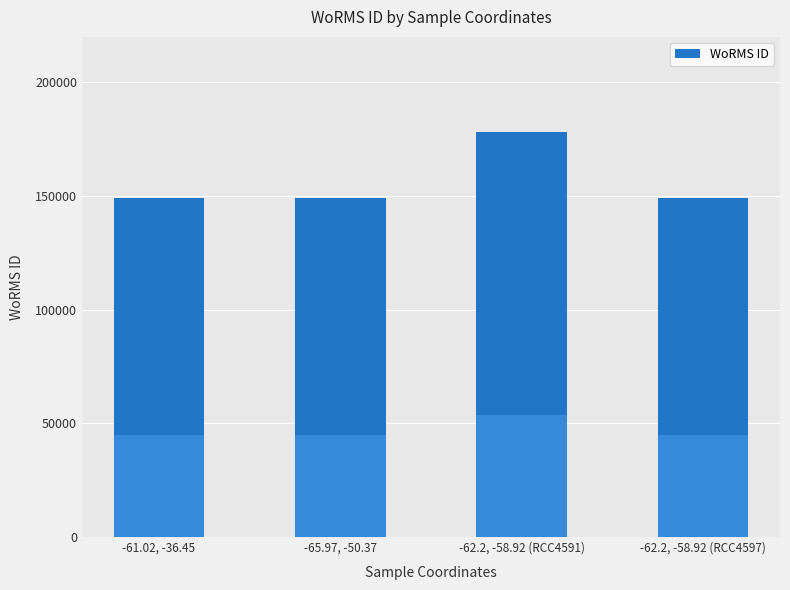

What is the value of the 3rd bar from the left?

178207